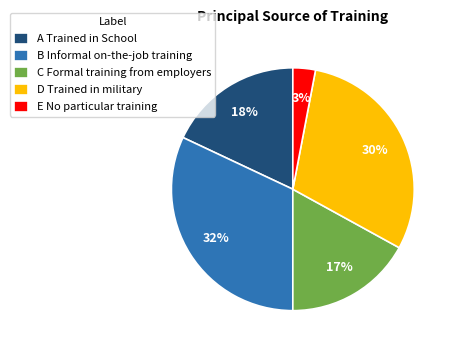

To the nearest percent, what is the average slice percentage?

20%